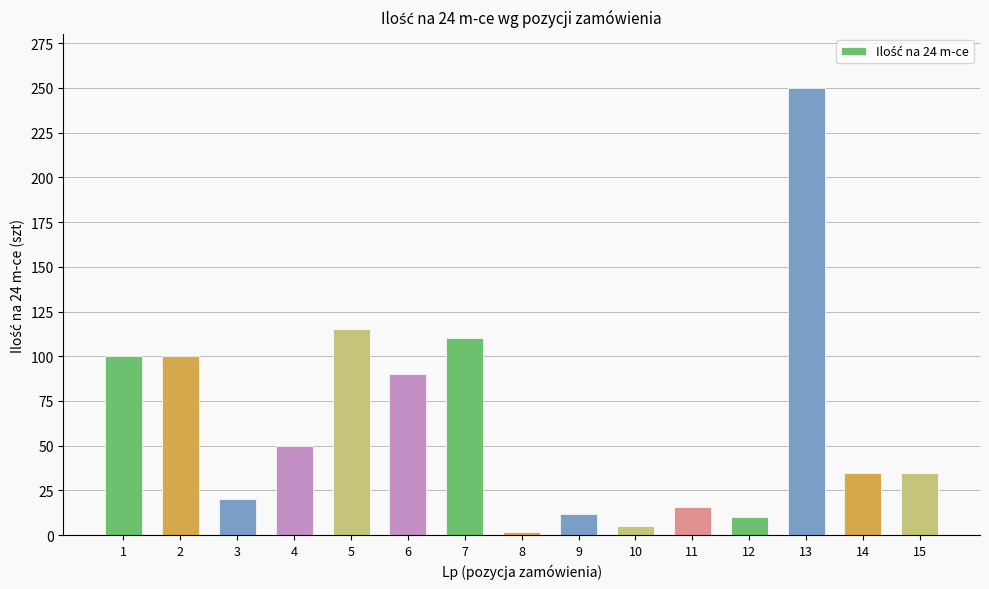

What is the value of the 3rd bar from the left?

20